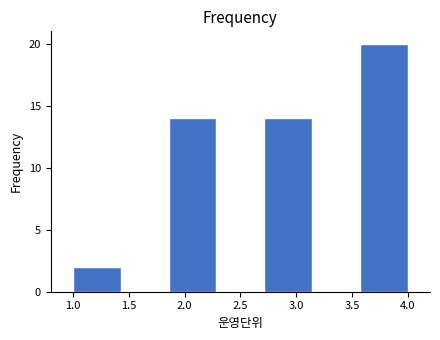

Reading left to right, list every bar in this chart as the range it spans on the x-axis followed by its height. Neither the bar edges nor the heights are printed on the chart, so give them approximately, as read against the axes.

1.00 to 1.45: 2
1.45 to 1.85: 0
1.85 to 2.30: 14
2.30 to 2.70: 0
2.70 to 3.15: 14
3.15 to 3.55: 0
3.55 to 4.00: 20